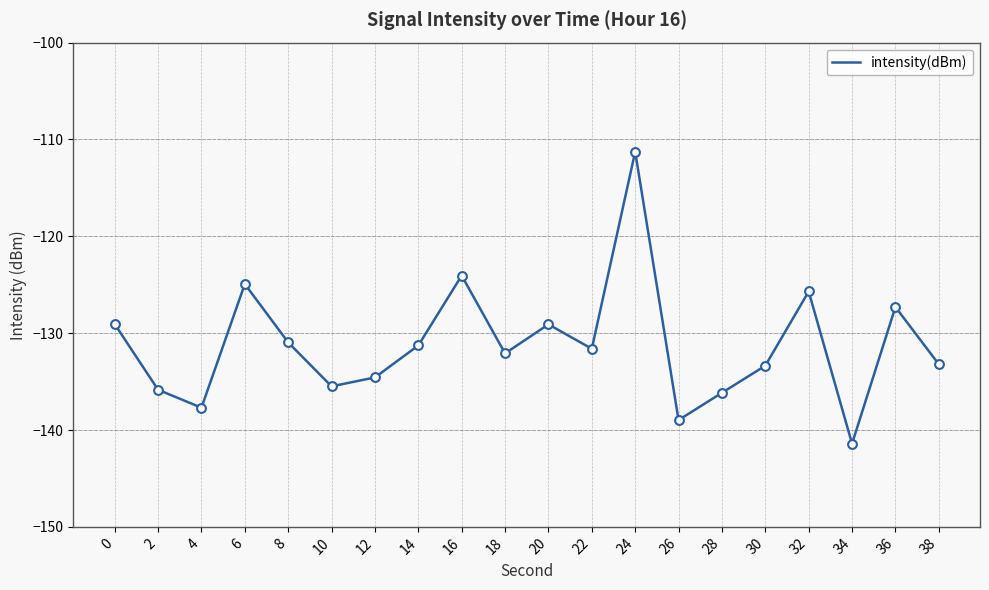

What is the change in value from 0 to 16?

+5.0